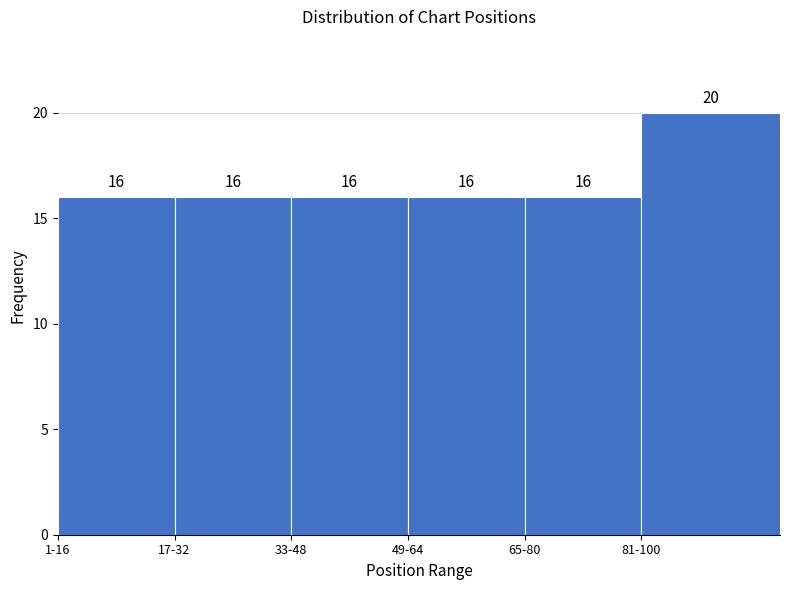

Reading right to left, list all the values displayed in this chart.

81-100=20	65-80=16	49-64=16	33-48=16	17-32=16	1-16=16